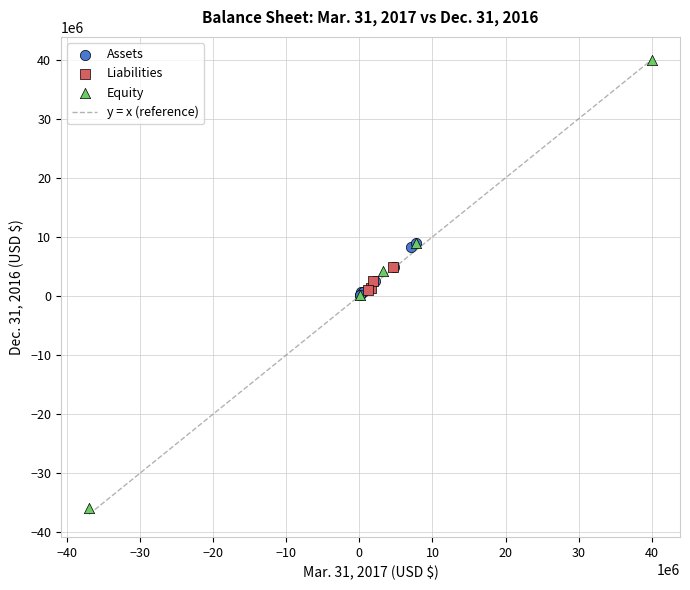

Which series has the largest Y range (max minus min)?

Equity